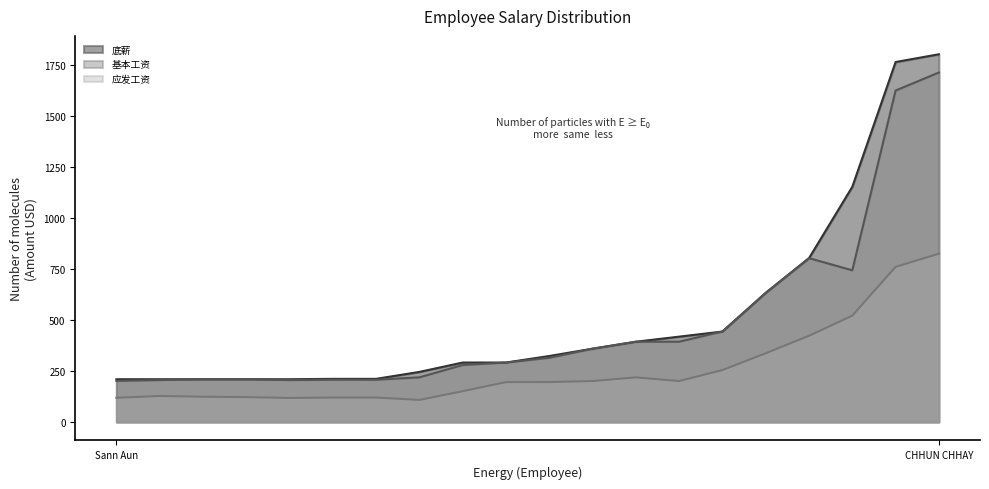

At which category is the sum across all series the highest?

CHHUN CHHAY